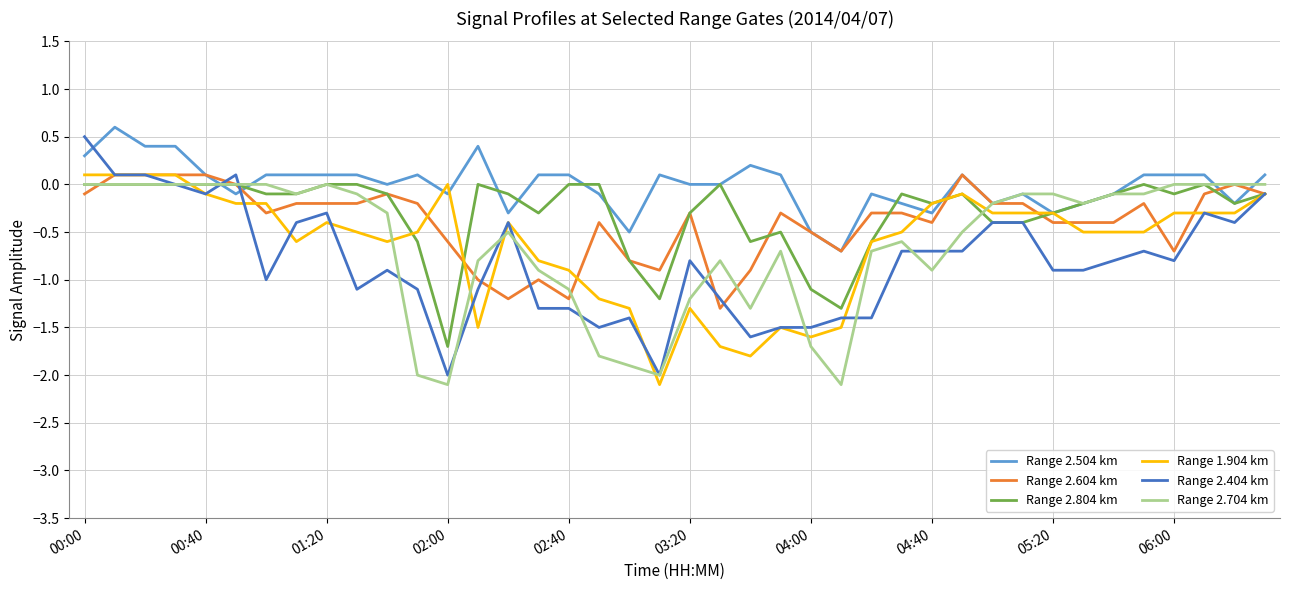

Which series has the largest range (max minus min)?

Range 2.404 km